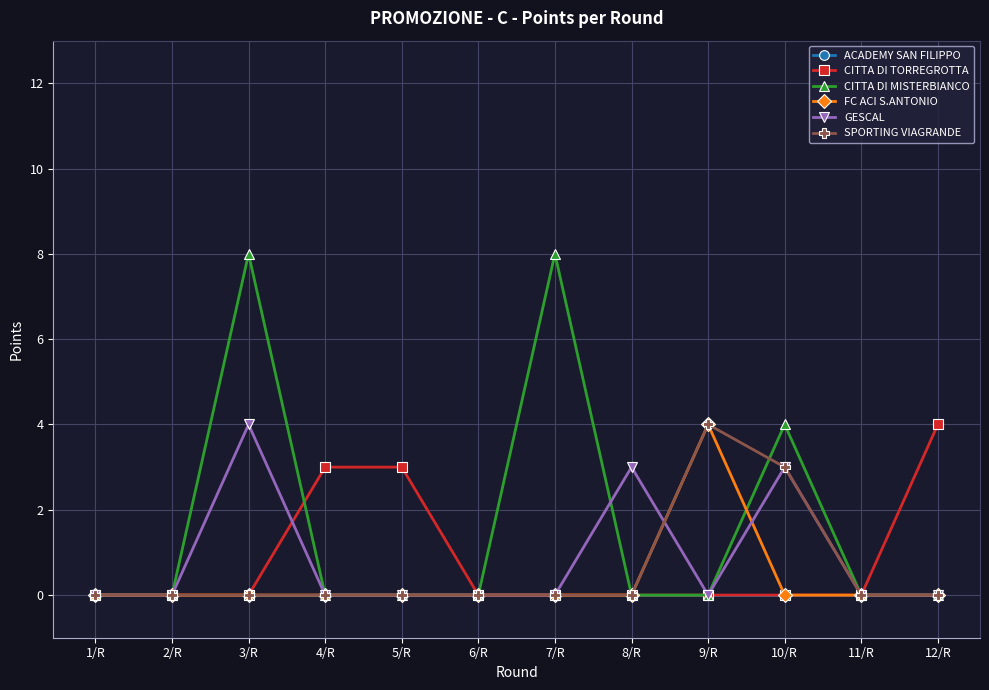

True or false: GESCAL and SPORTING VIAGRANDE cross at least once.

True